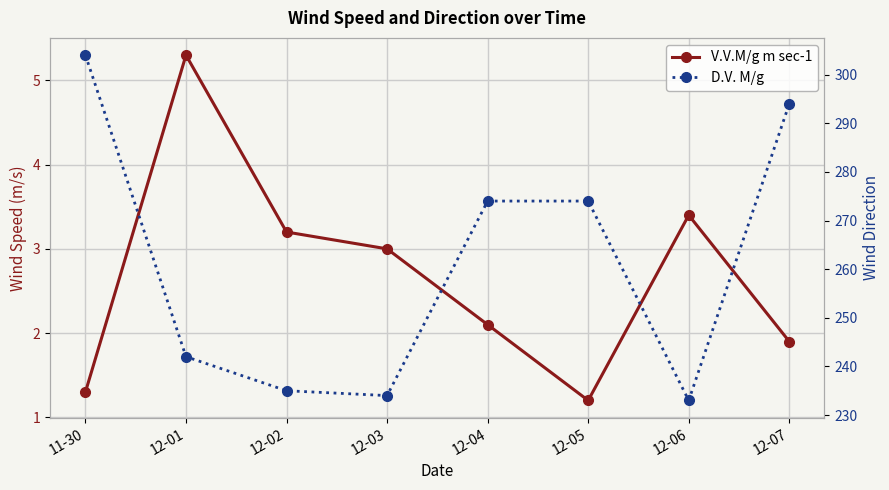

How many interior local valleys does the V.V.M/g m sec-1 series have?

1